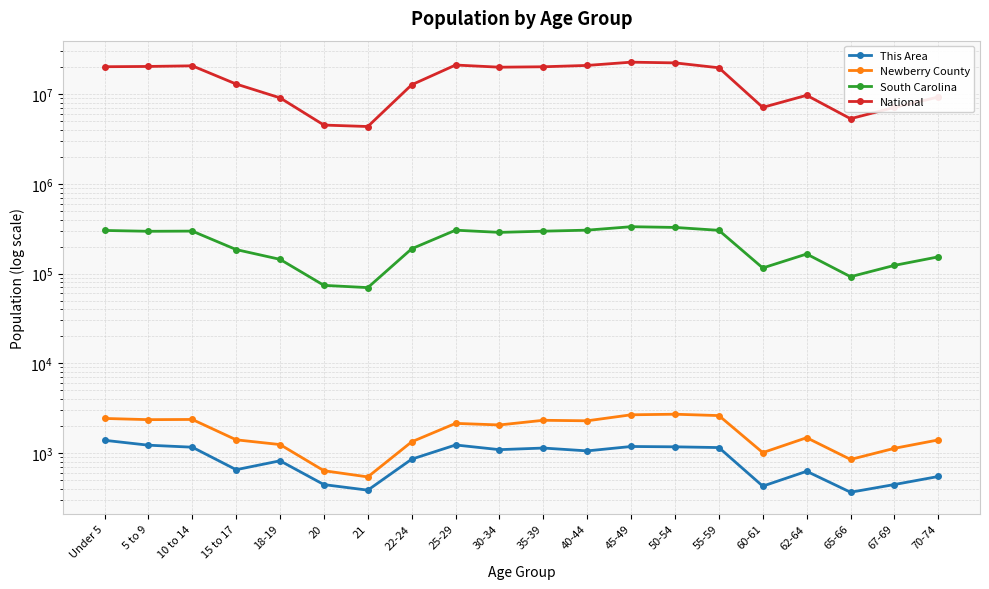

Rank the series at 18-19 from lowest to highest value.

This Area, Newberry County, South Carolina, National